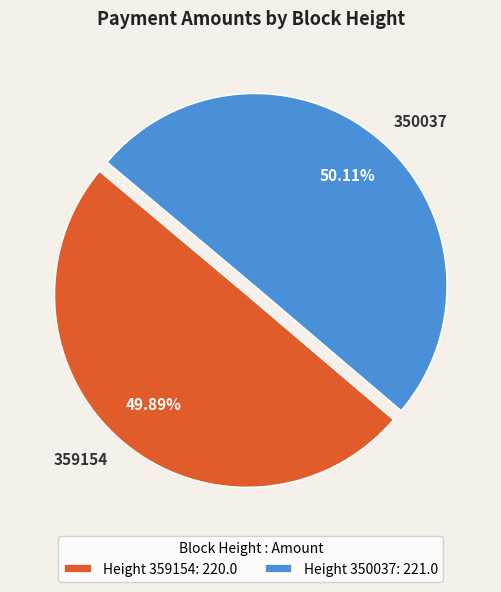

To the nearest percent, what is the average slice percentage?

50%